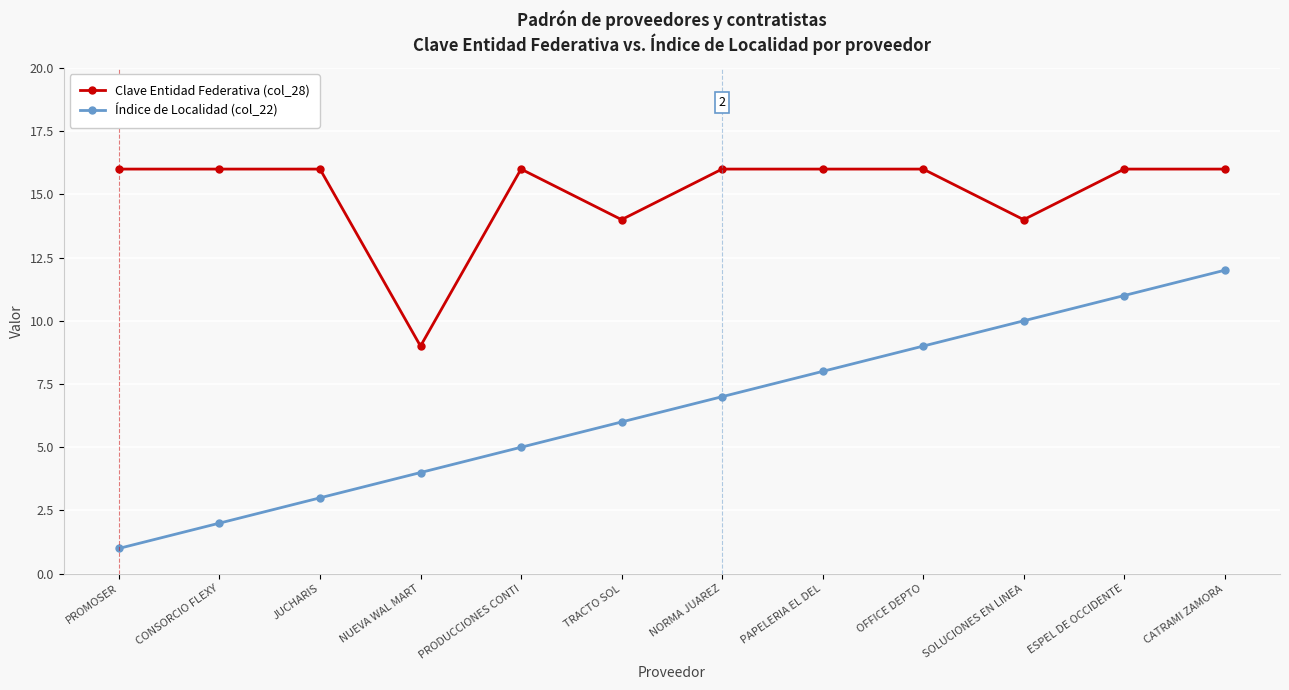

True or false: Índice de Localidad (col_22) has more than 2 points higher than both neighbors.

False